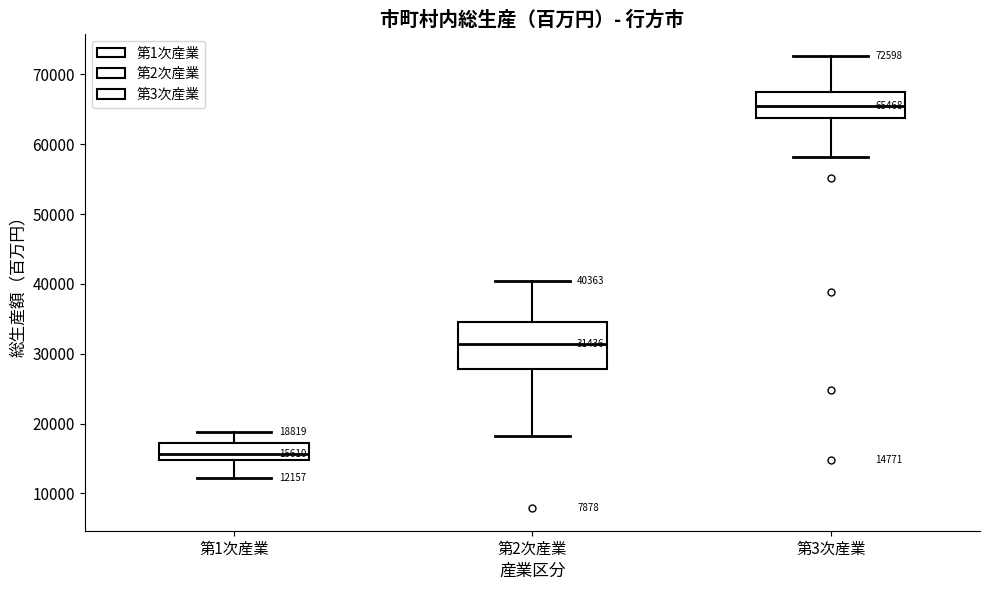

Which box is the tallest, from its lower edge to its upper edge?

第2次産業